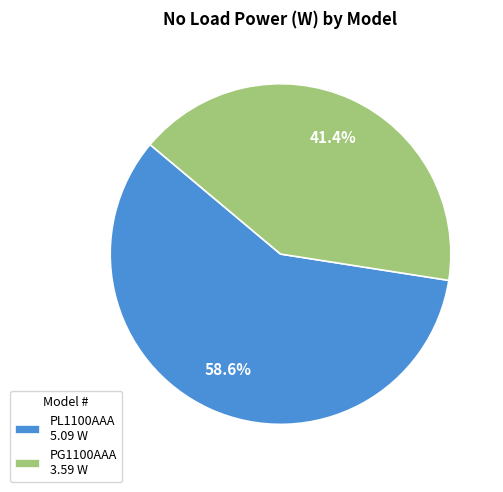

Between PG1100AAA 3.59 W and PL1100AAA 5.09 W, which is larger?

PL1100AAA 5.09 W